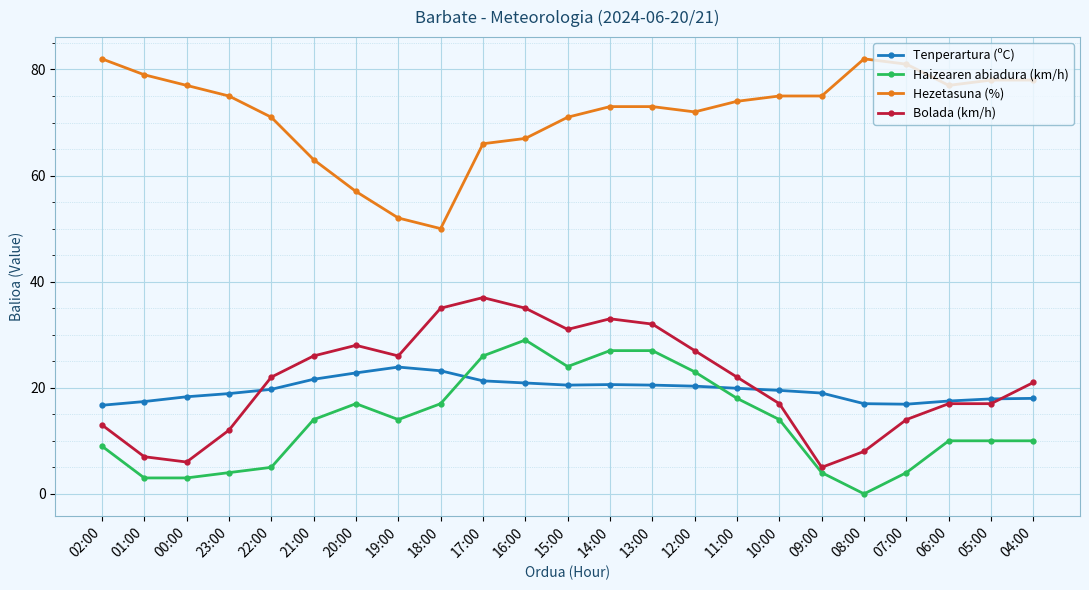

What are all the series names shown in the legend?

Tenperartura (ºC), Haizearen abiadura (km/h), Hezetasuna (%), Bolada (km/h)